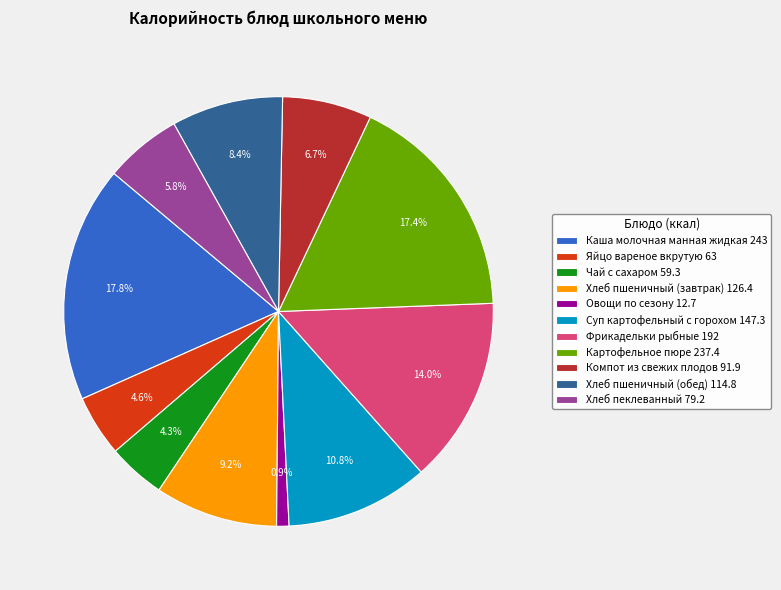

Which category has the smallest portion of the pie?

Овощи по сезону